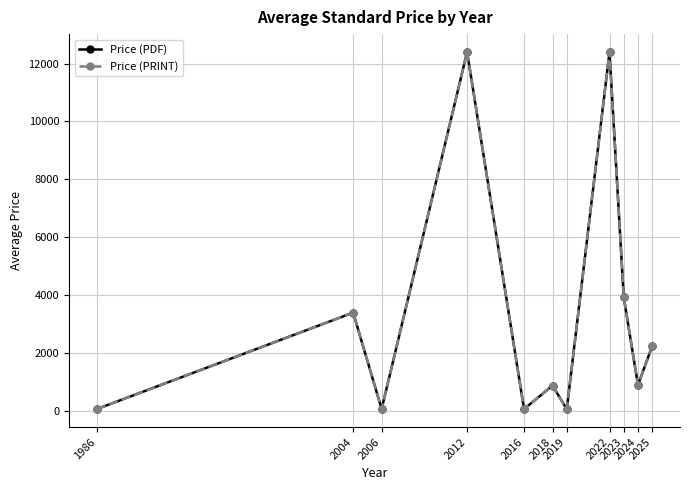

Does the chart have visible grid lines?

Yes